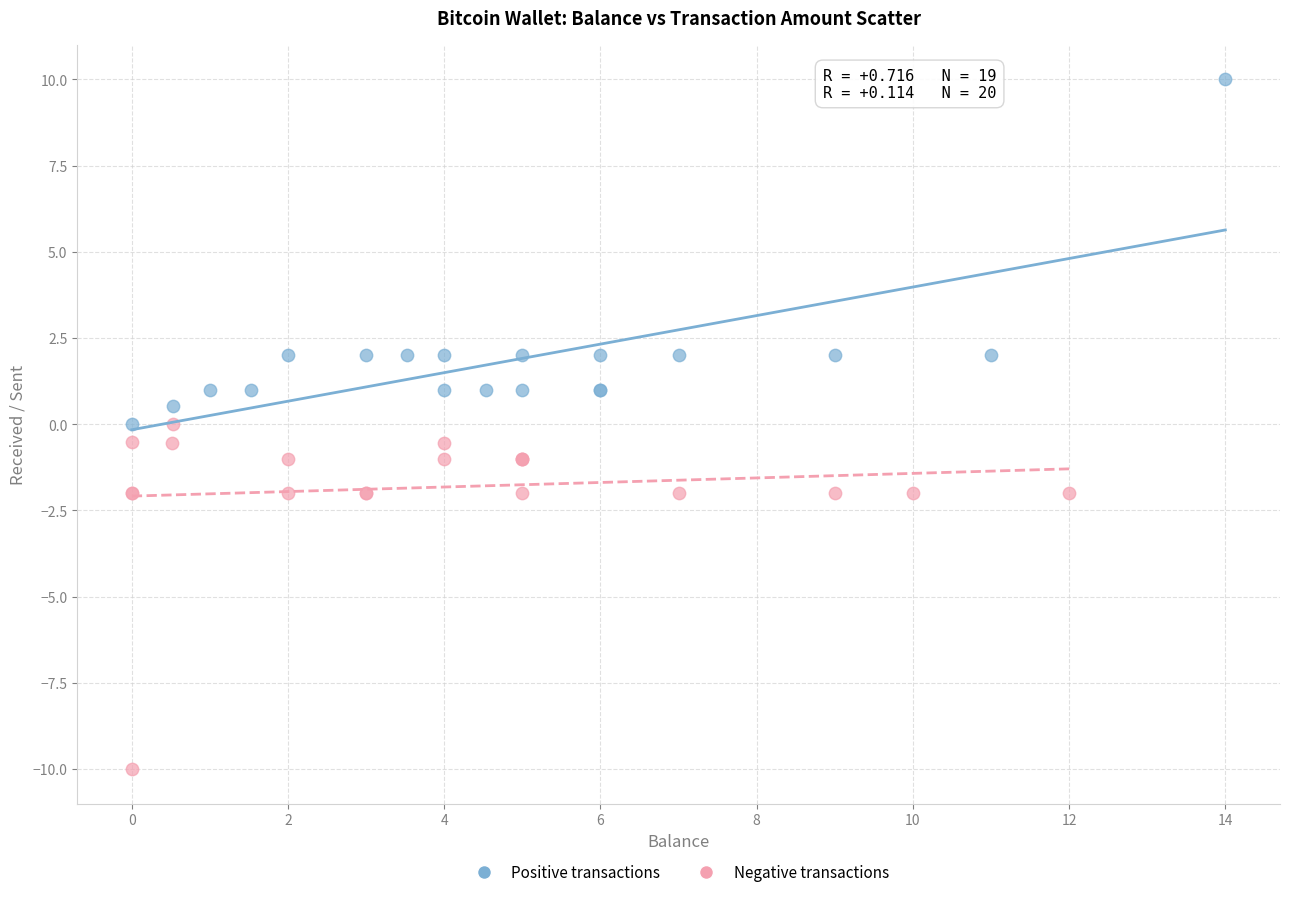

Which series reaches the maximum Y coordinate?

Positive transactions